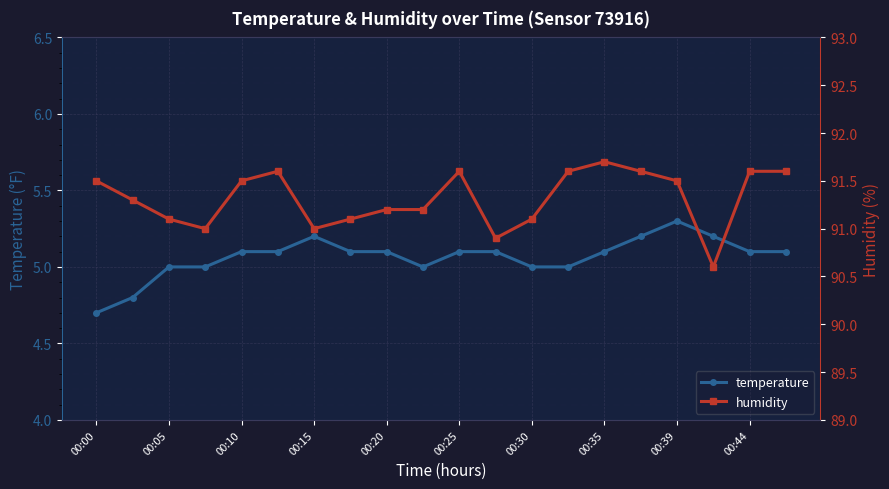

How many interior local peaks does the temperature series have?

2